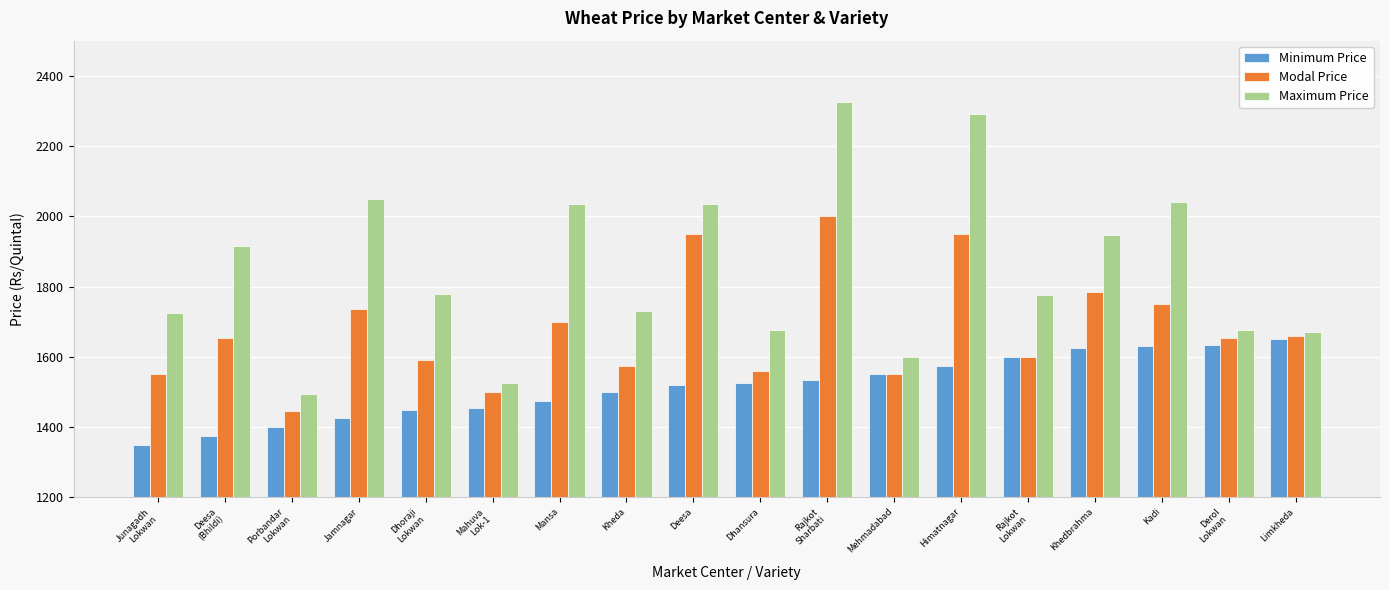

List the series in order of their peak value, highest first.

Maximum Price, Modal Price, Minimum Price